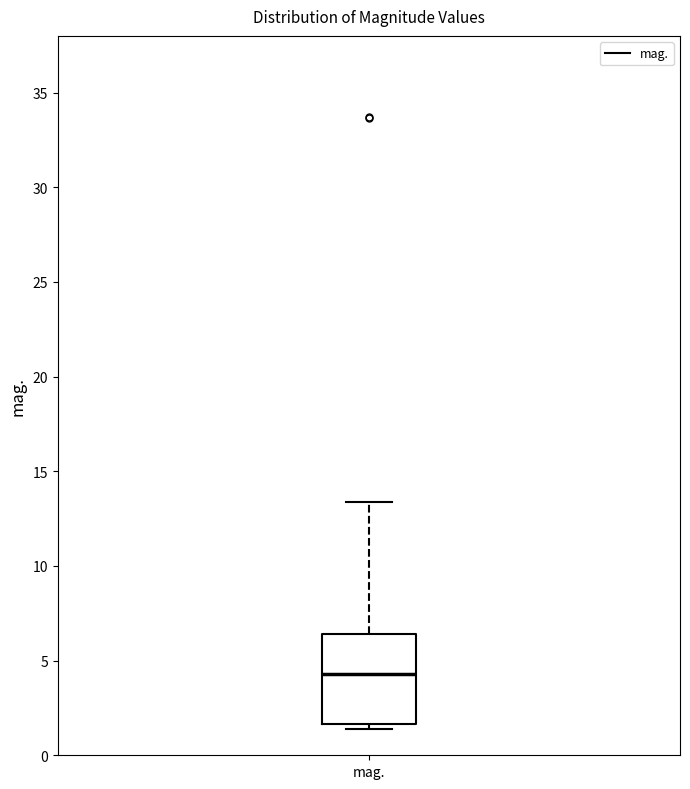

Read this box plot against the y-axis: the position of the median line, the range covered by the box, and the ends of both whiskers. The values are not printed on the chart, so give them approximately, as read against the axis.

median 4.5, box 1.5 to 6.5, whiskers 1.5 (just below the box's lower edge) to 13.5